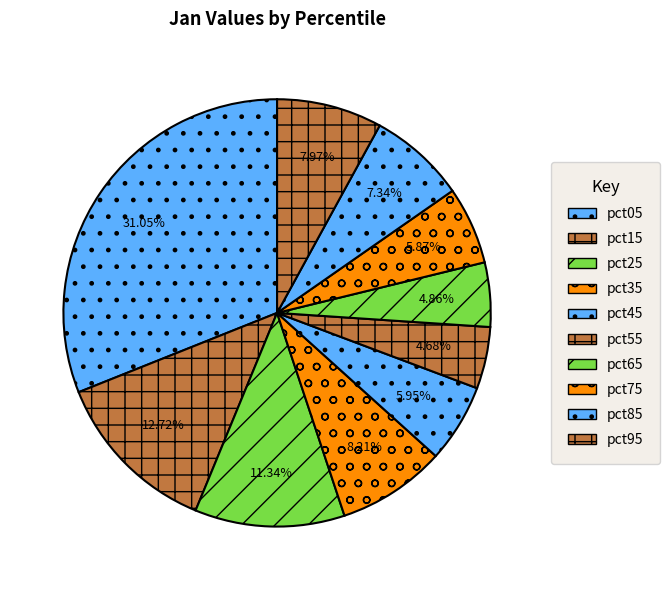

Which slice is the largest?

pct05